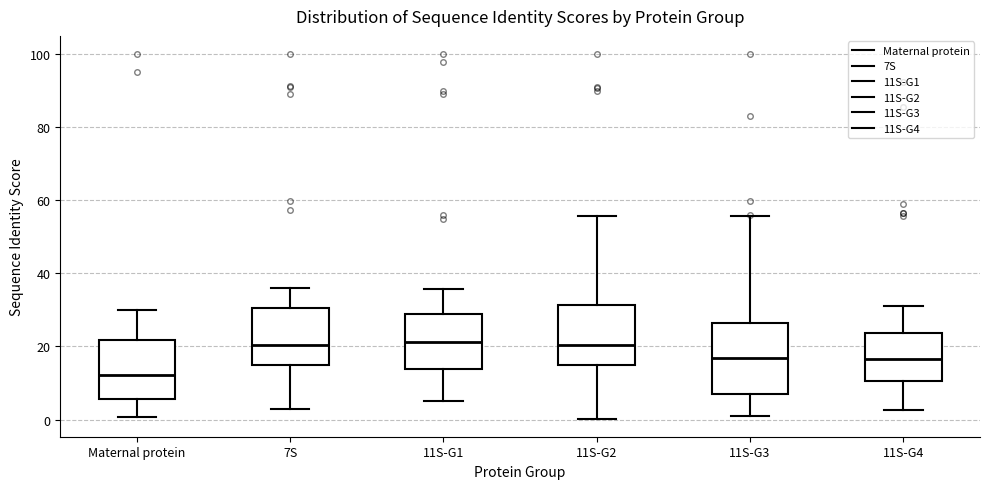

Reading left to right, transcribe this box plot: for each box, give where its median line is, the range the box spans, and where its two whiskers end, as read against the y-axis. The values are not printed on the chart, so give them approximately, as read against the axis.

Maternal protein: median 12, box 6 to 22, whiskers 0 to 30
7S: median 20, box 14 to 30, whiskers 2 to 36
11S-G1: median 22, box 14 to 28, whiskers 4 to 36
11S-G2: median 20, box 14 to 32, whiskers 0 to 56
11S-G3: median 16, box 8 to 26, whiskers 0 to 56
11S-G4: median 16, box 10 to 24, whiskers 2 to 32